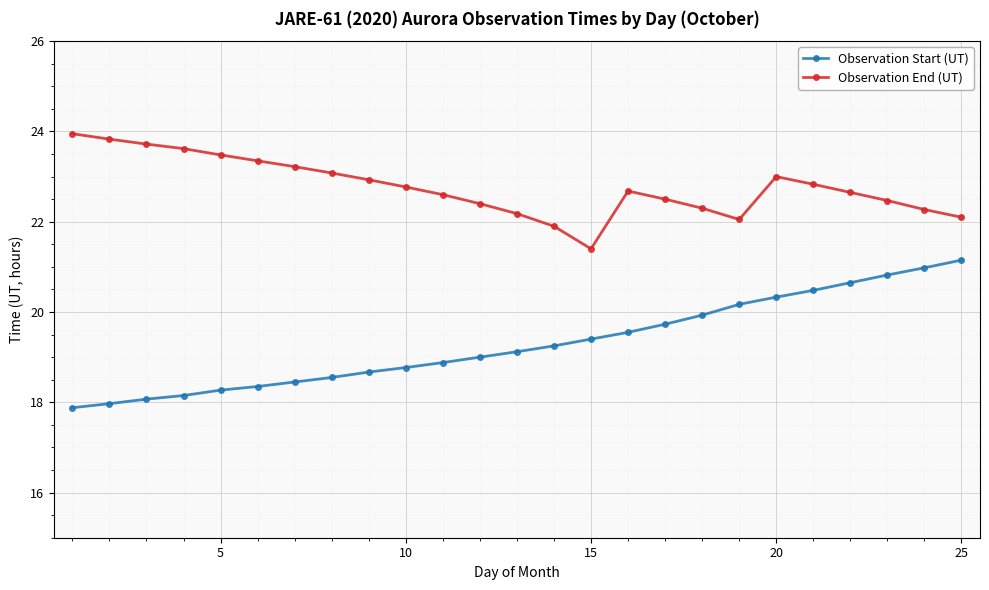

True or false: Observation End (UT) and Observation Start (UT) cross at least once.

False